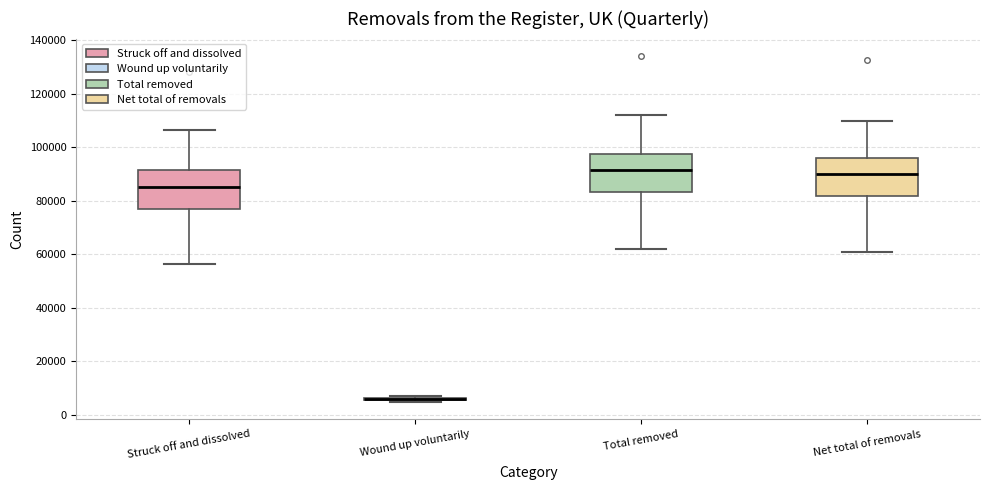

Reading left to right, transcribe this box plot: for each box, give where its median line is, the range the box spans, and where its two whiskers end, as read against the y-axis. The values are not printed on the chart, so give them approximately, as read against the axis.

Struck off and dissolved: median 86000, box 78000 to 92000, whiskers 56000 to 106000
Wound up voluntarily: box collapsed to a line at 6000, whiskers 4000 to 6000
Total removed: median 92000, box 84000 to 98000, whiskers 62000 to 112000
Net total of removals: median 90000, box 82000 to 96000, whiskers 60000 to 110000